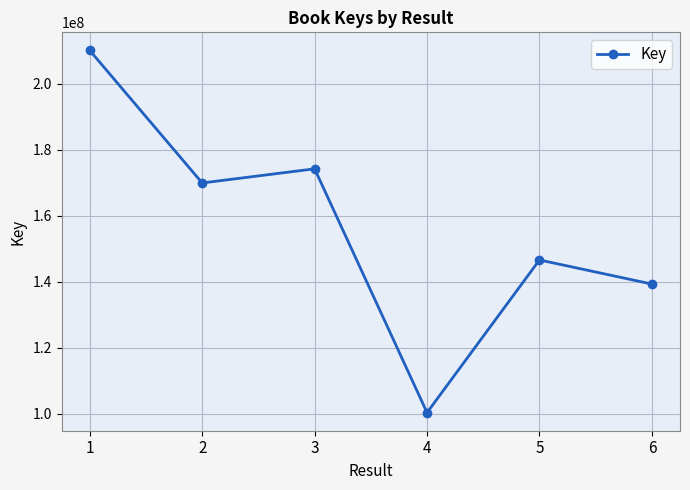

Reading right to left, extract all data points from this chart.

6=139307913	5=146598838	4=100403870	3=174179697	2=169899030	1=210004339